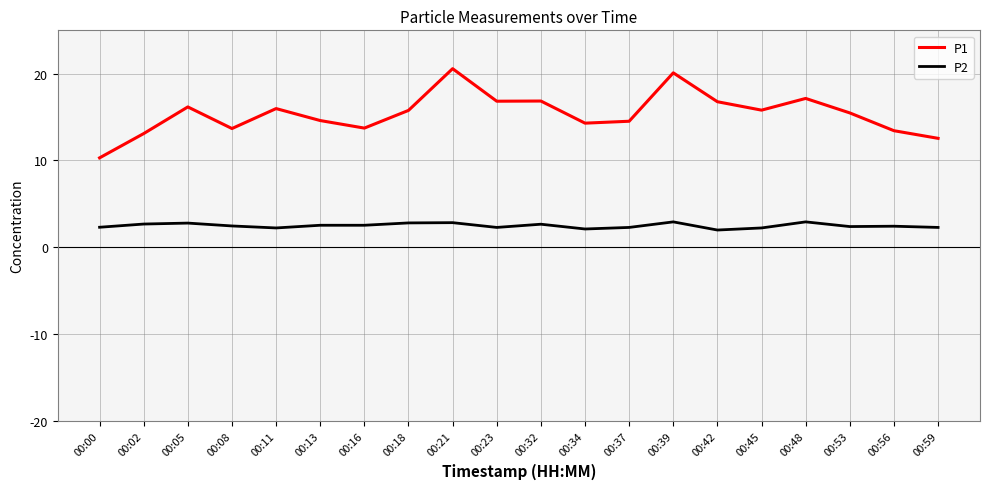

What is the smallest value displayed?

2.0